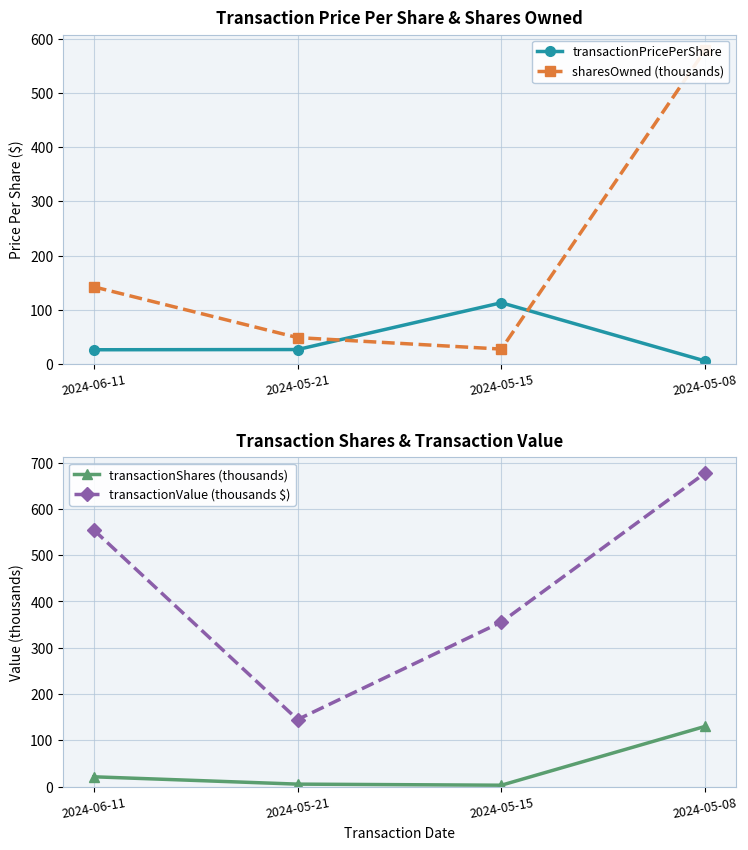

How many series are shown in this chart?

4